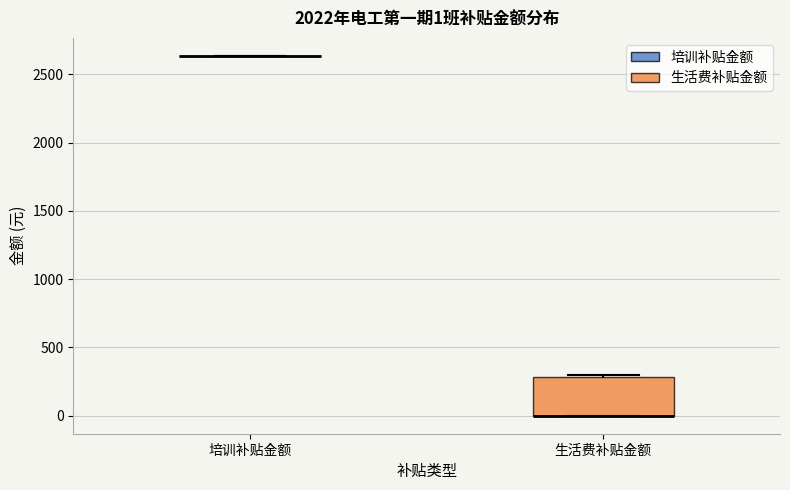

Comparing the boxes themselves (not the whiskers), which one is the tallest?

生活费补贴金额